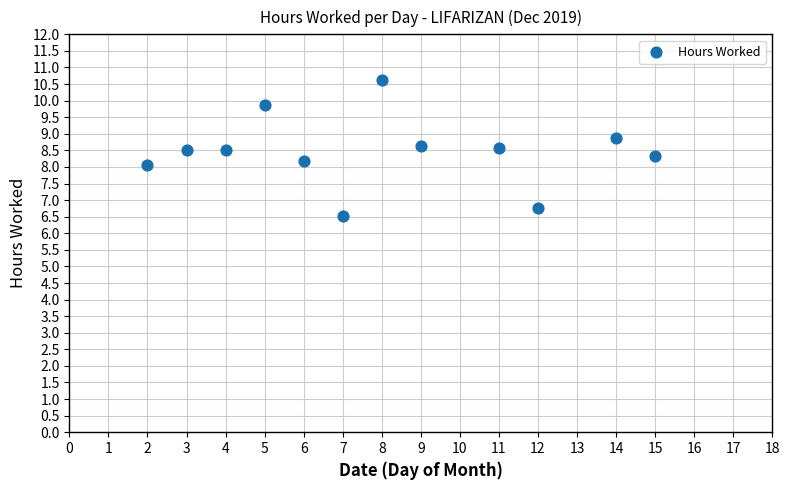

What is the average Y value?

8.5